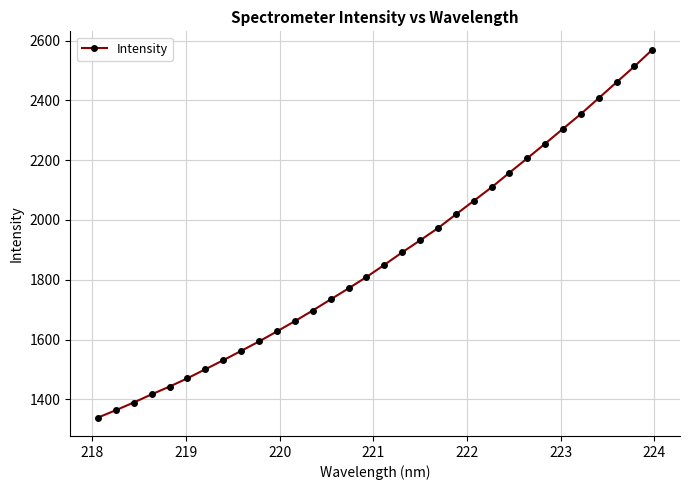

What is the greatest value displayed?

2569.2